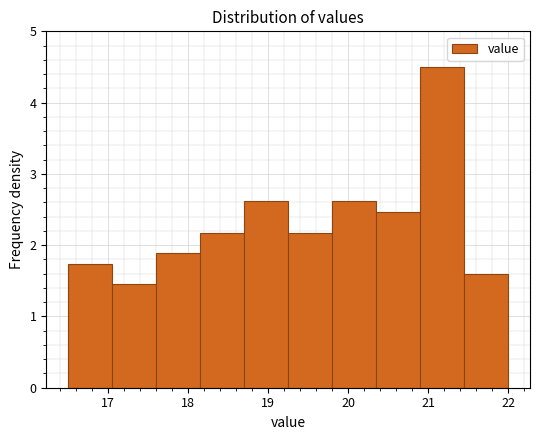

Over which range of the x-axis is the bar tallest?

20.90 to 21.45